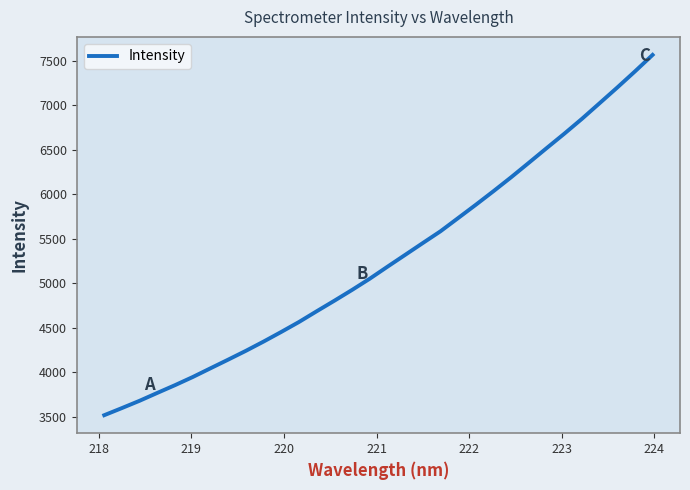

What is the smallest value displayed?

3519.3